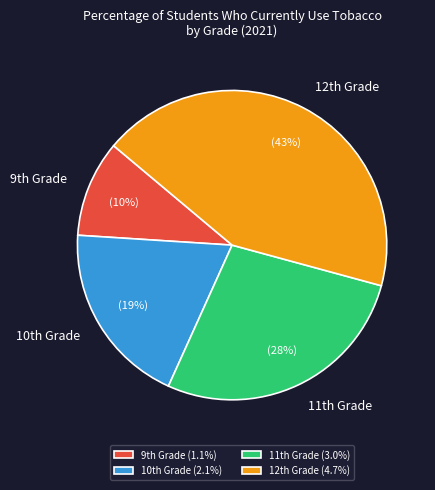

Is there a majority slice in this chart?

No